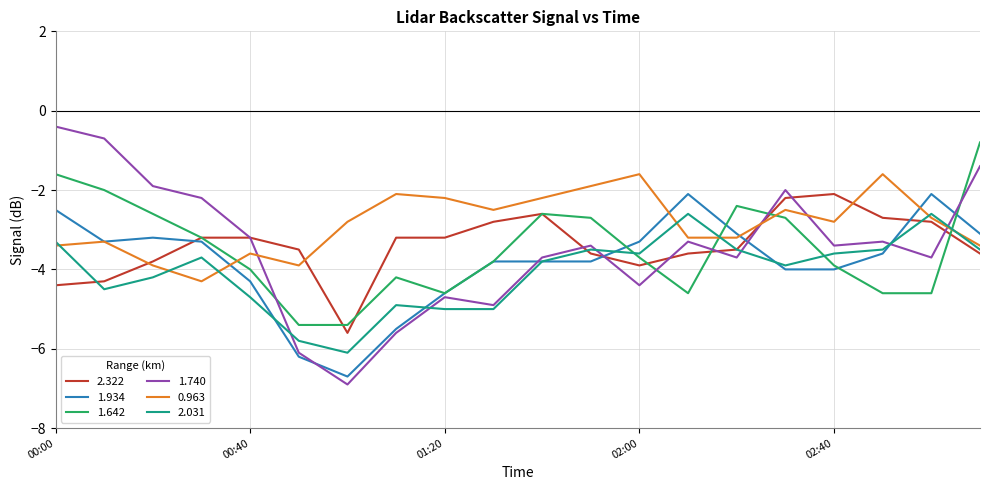

Which series has the largest total across all categories?

0.963